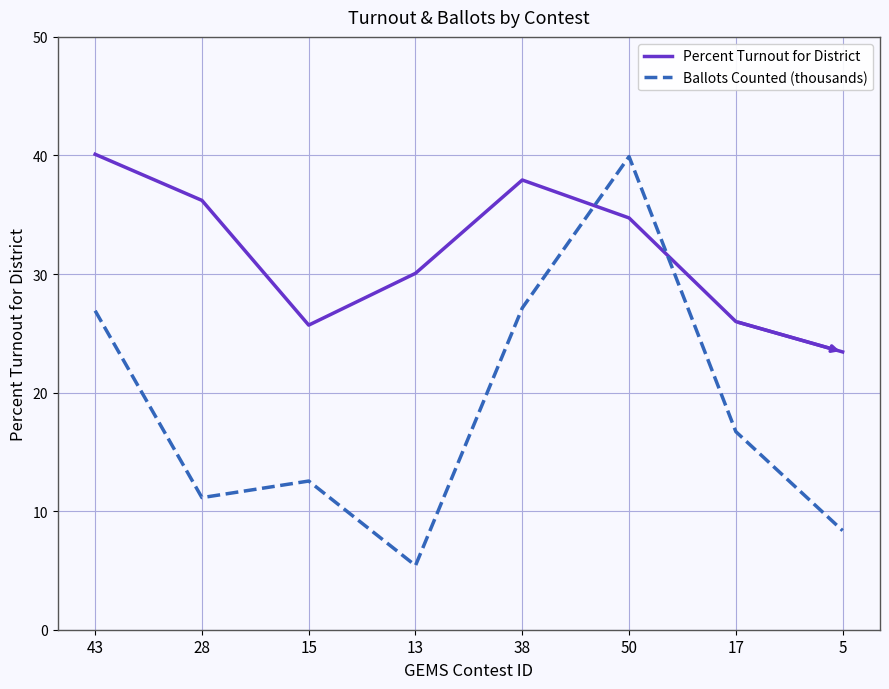

Between 17 and 5, which series saw the biggest shift?

Ballots Counted (thousands)